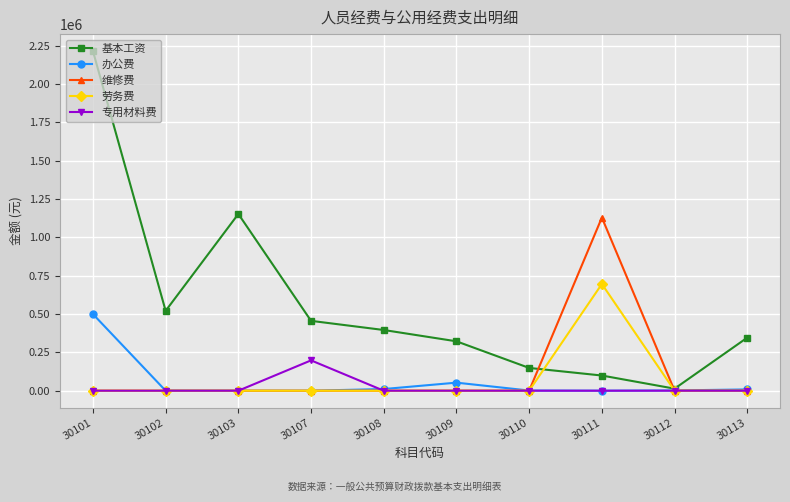

Count the number of data series in this chart.

5